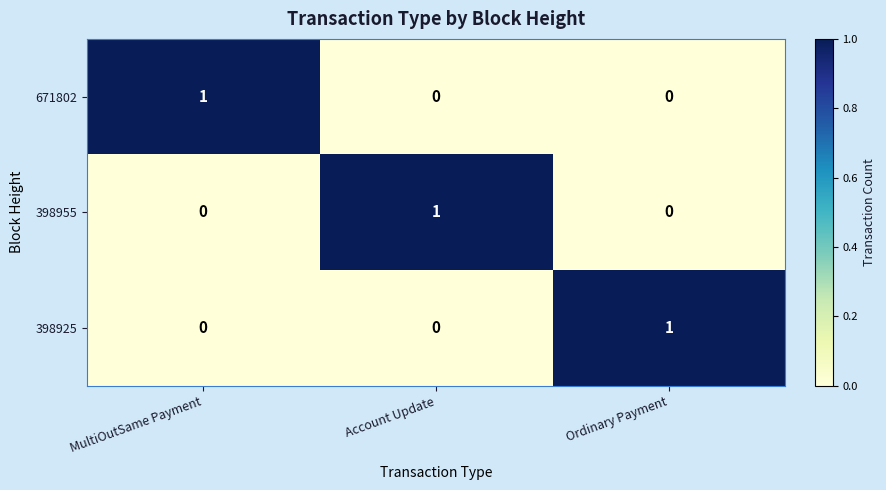

At how many categories does at least one series exceed 0?

3